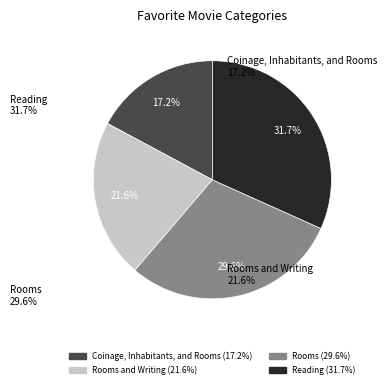

How many segments does this pie chart have?

4